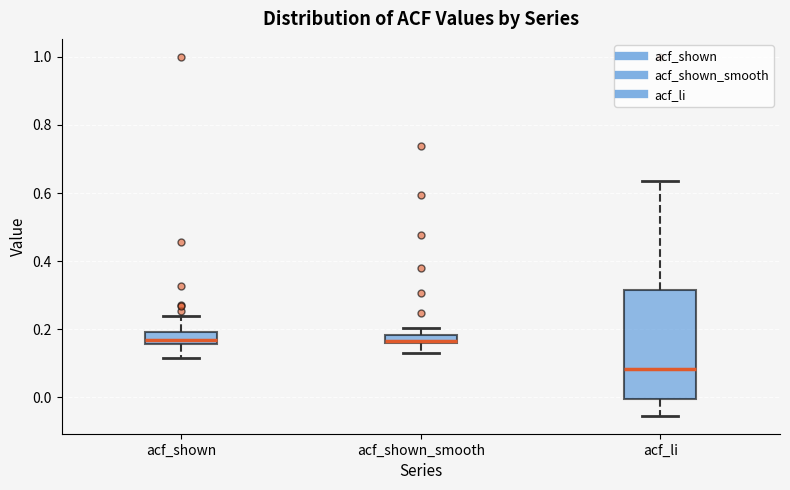

Which box is the tallest, from its lower edge to its upper edge?

acf_li